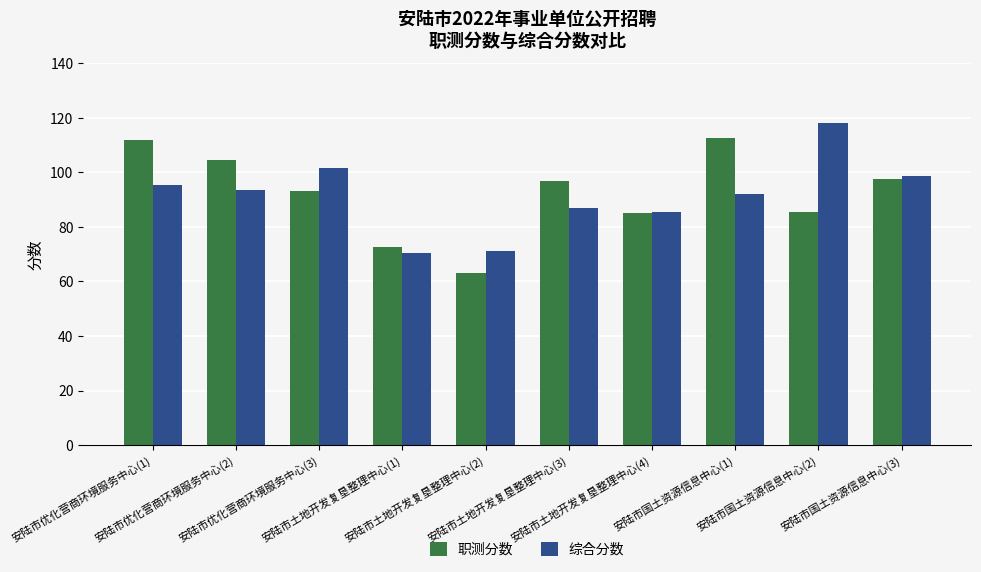

True or false: 综合分数 has a value of 87.0 at 安陆市土地开发复垦整理中心(3).

True